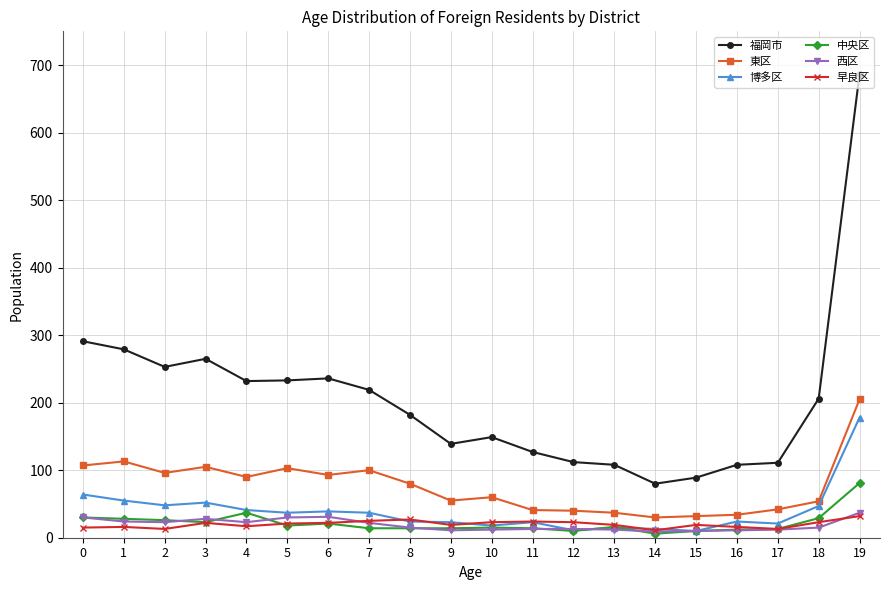

What are all the series names shown in the legend?

福岡市, 東区, 博多区, 中央区, 西区, 早良区